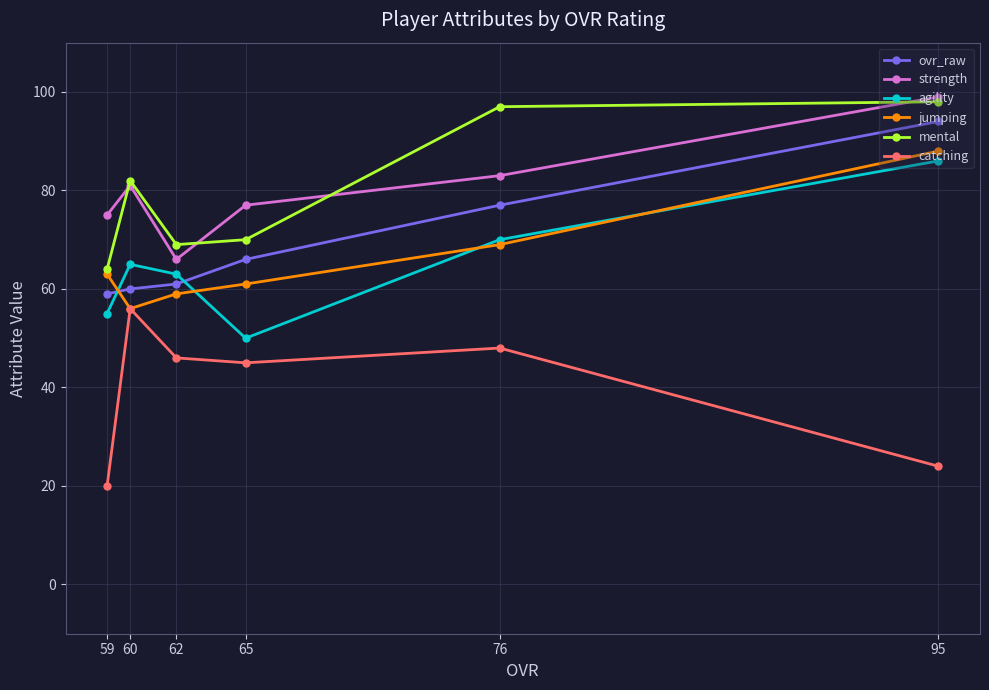

What is the average value of the catching series?

40